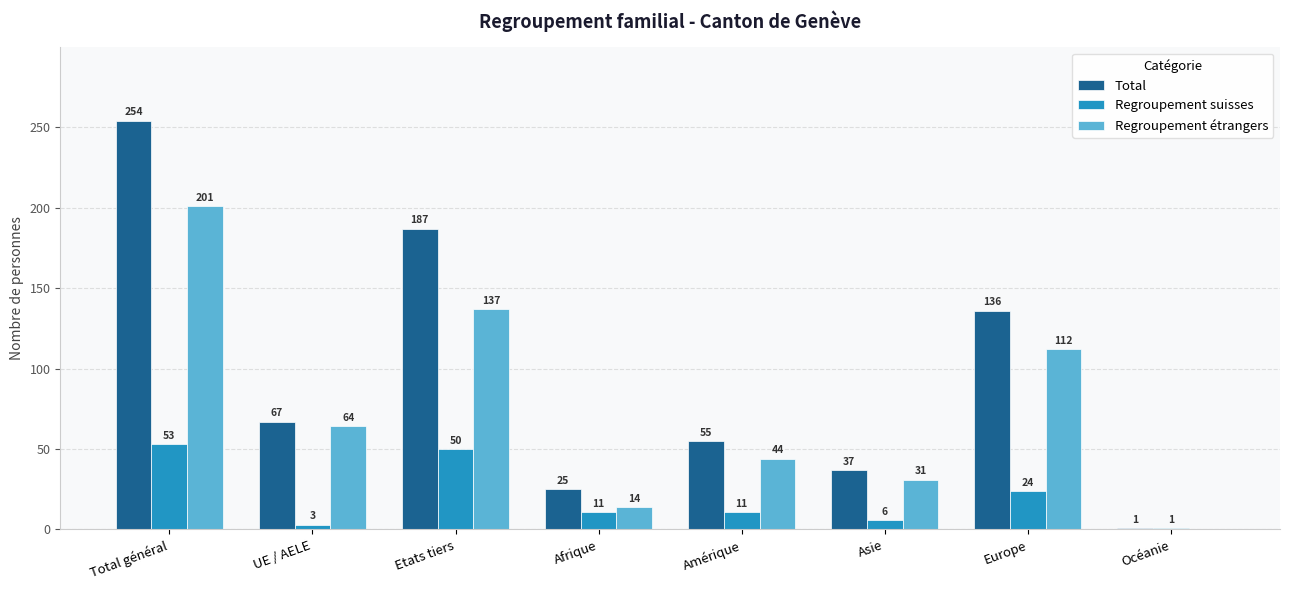

What value does the Regroupement suisses series have at Total général, to the nearest 10?

50